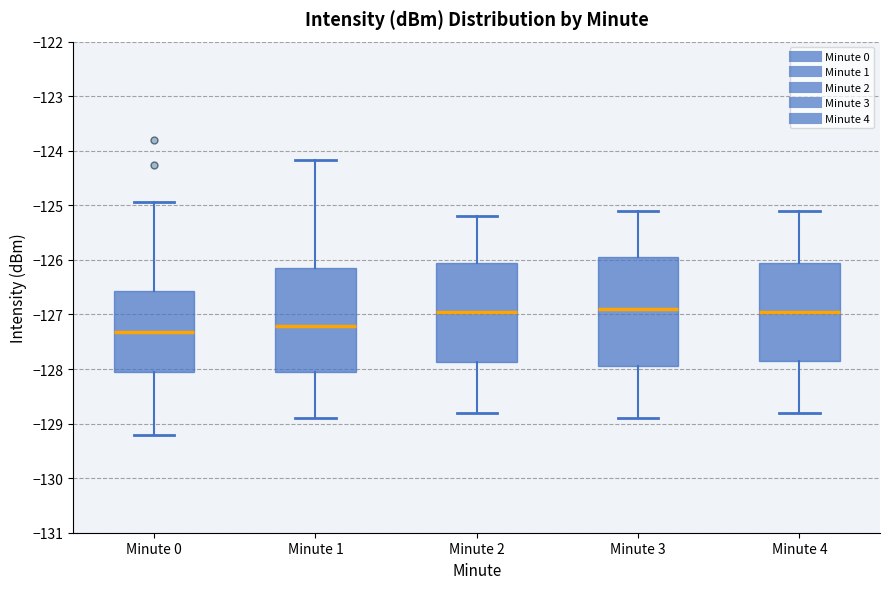

Reading left to right, read every box against the y-axis: the position of its median line, the range the box covers, and the ends of its whiskers. The values are not printed on the chart, so give them approximately, as read against the axis.

Minute 0: median -127.3, box -128.1 to -126.6, whiskers -129.2 to -124.9
Minute 1: median -127.2, box -128.0 to -126.1, whiskers -128.9 to -124.2
Minute 2: median -126.9, box -127.9 to -126.0, whiskers -128.8 to -125.2
Minute 3: median -126.9, box -127.9 to -125.9, whiskers -128.9 to -125.1
Minute 4: median -126.9, box -127.8 to -126.0, whiskers -128.8 to -125.1